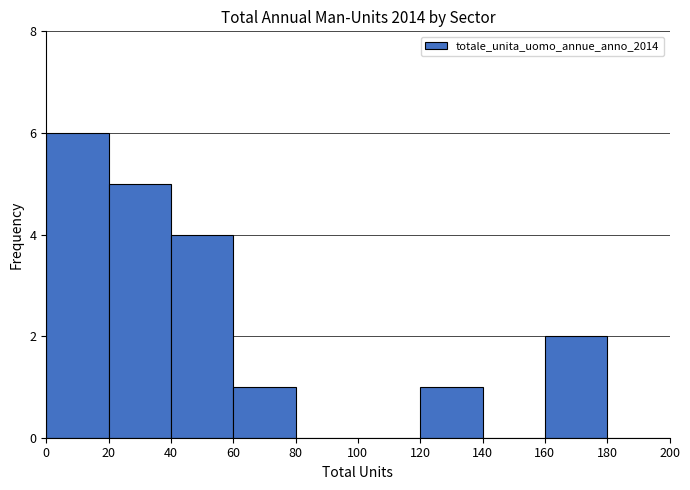

Over which range of the x-axis is the bar tallest?

0 to 20